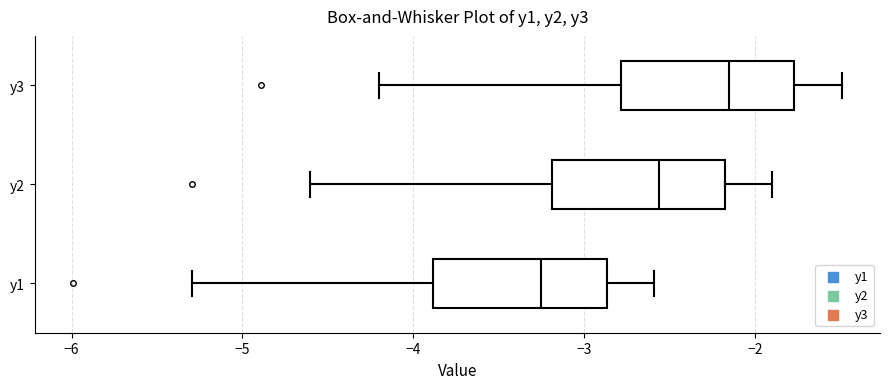

Reading bottom to top, transcribe this box plot: for each box, give where its median line is, the range the box spans, and where its two whiskers end, as read against the x-axis. The values are not printed on the chart, so give them approximately, as read against the axis.

y1: median -3.3, box -3.9 to -2.9, whiskers -5.3 to -2.6
y2: median -2.6, box -3.2 to -2.2, whiskers -4.6 to -1.9
y3: median -2.2, box -2.8 to -1.8, whiskers -4.2 to -1.5